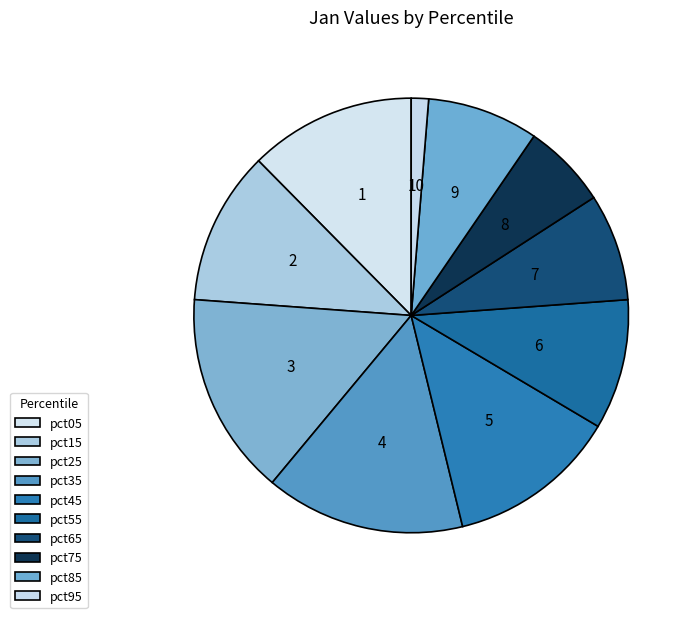

What is the largest slice in the pie chart?

pct25